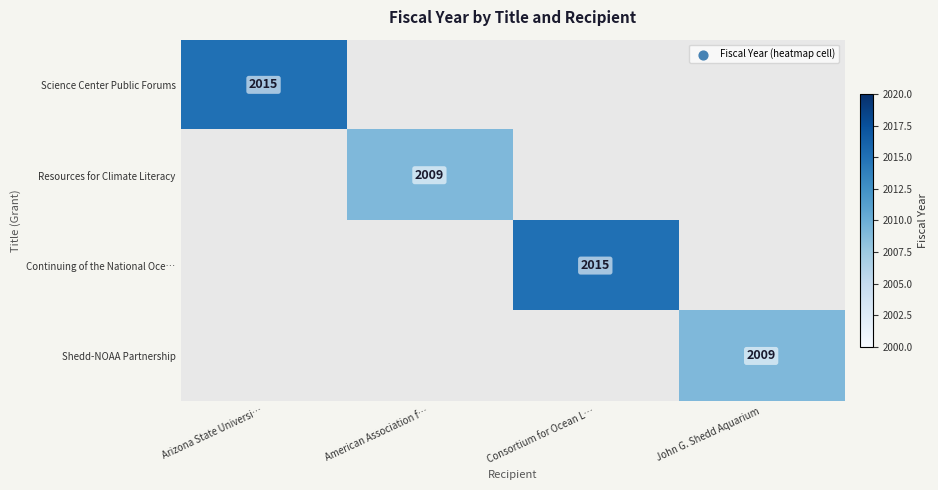

True or false: Shedd-NOAA Partnership has a value of 2009 at John G. Shedd Aquarium.

True